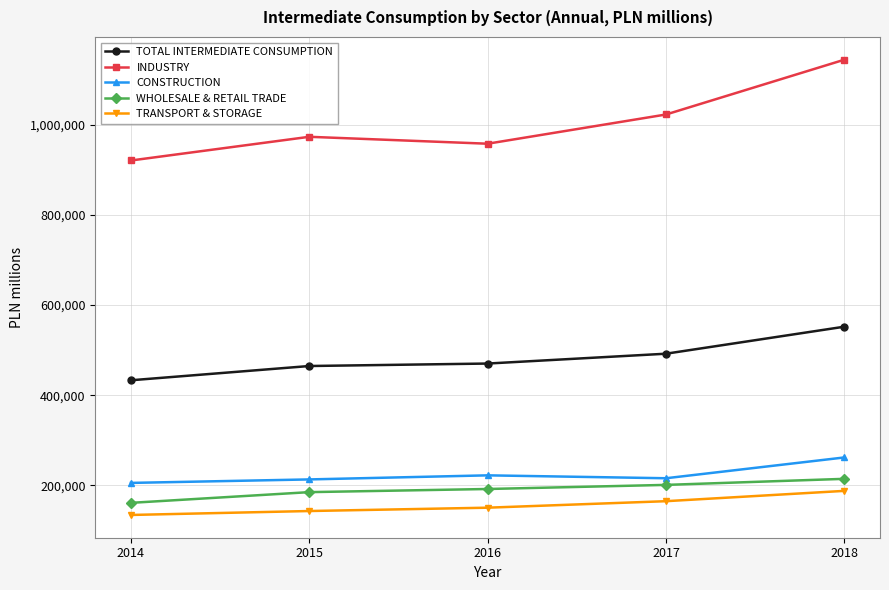

Is it true that TOTAL INTERMEDIATE CONSUMPTION equals 464643.9 at 2015?

True